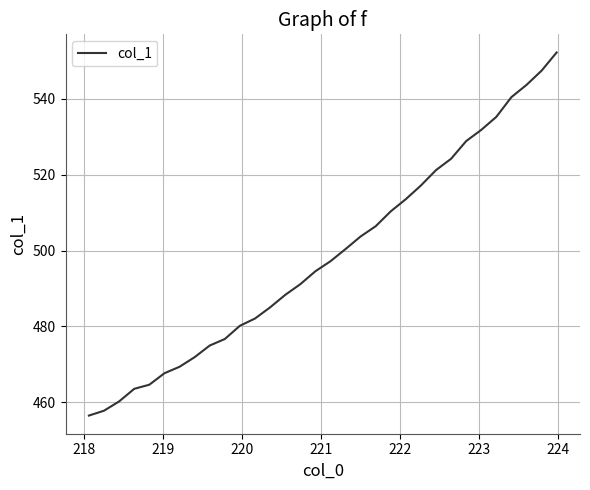

What is the greatest value displayed?

552.2